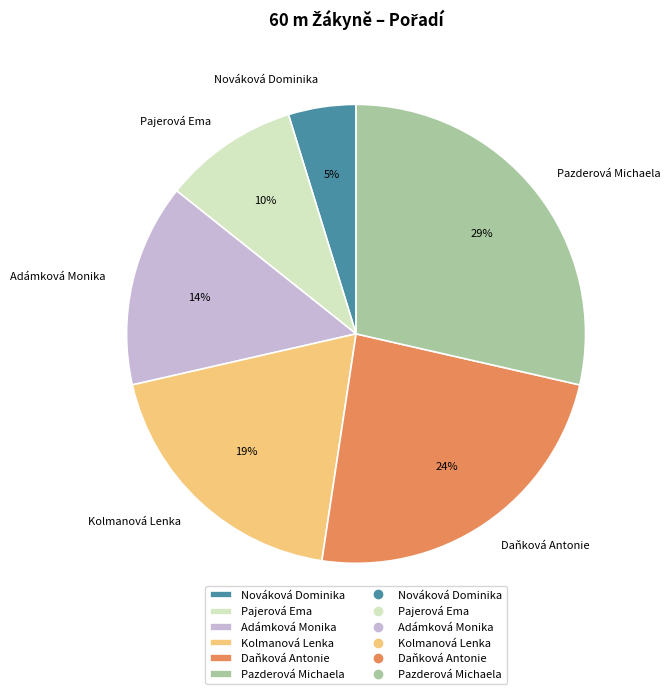

Count the number of slices in the pie.

6